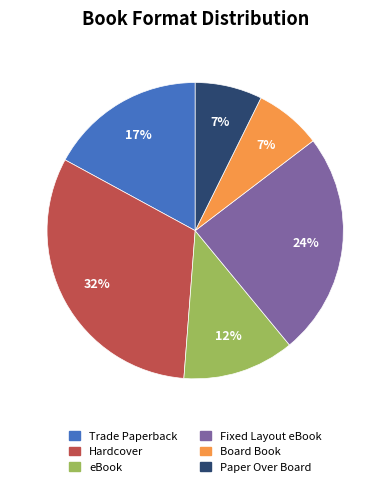

What is the largest slice in the pie chart?

Hardcover